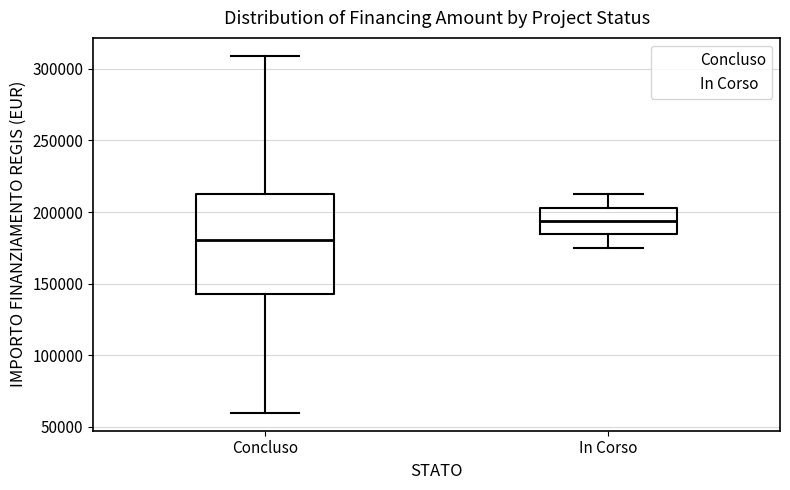

Reading left to right, transcribe this box plot: for each box, give where its median line is, the range the box spans, and where its two whiskers end, as read against the y-axis. The values are not printed on the chart, so give them approximately, as read against the axis.

Concluso: median 180000, box 145000 to 210000, whiskers 60000 to 310000
In Corso: median 195000, box 185000 to 205000, whiskers 175000 to 210000